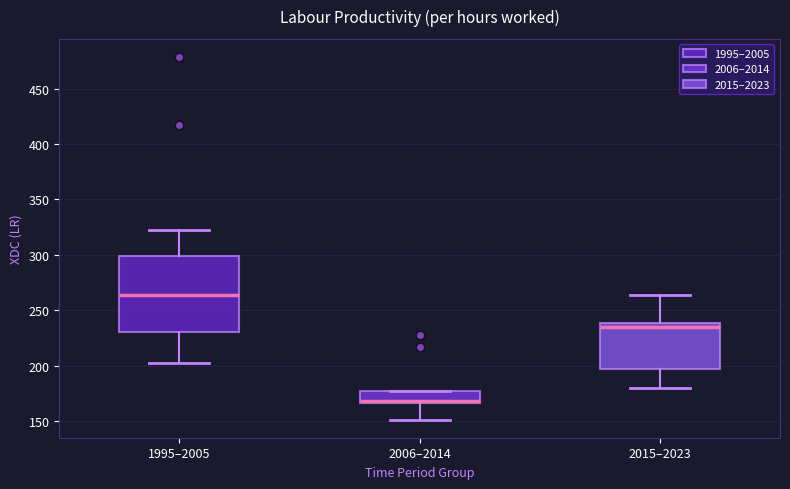

Which box's median line is the lowest?

2006–2014